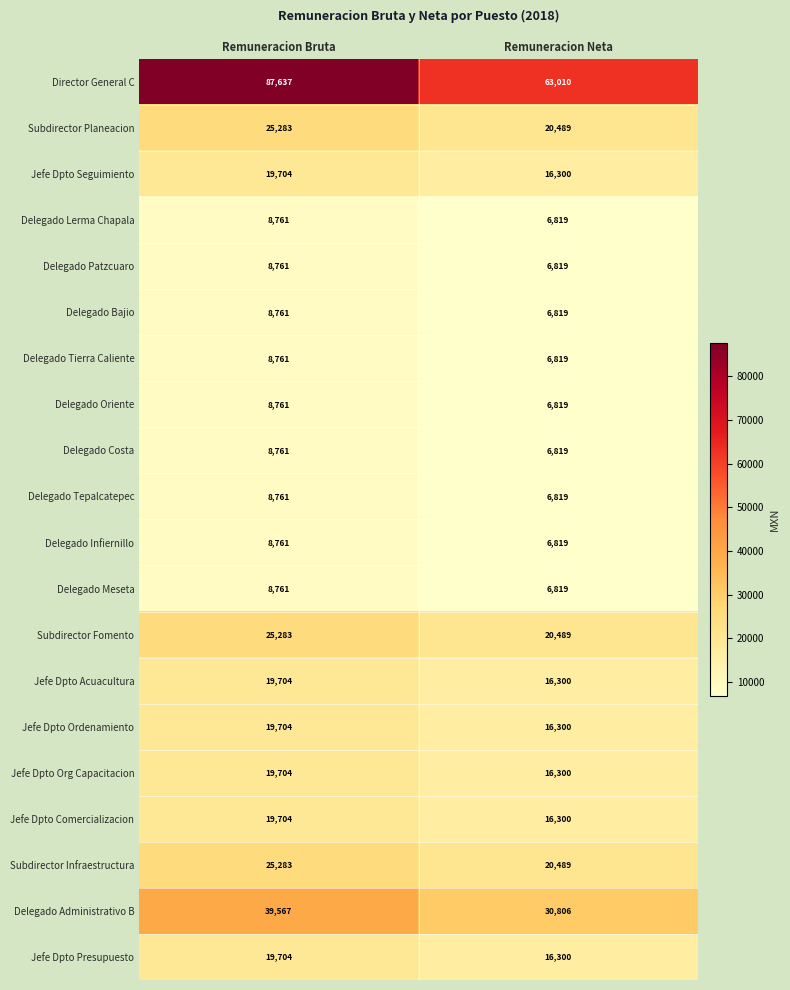

Which category has the highest value across all series?

Remuneracion Bruta